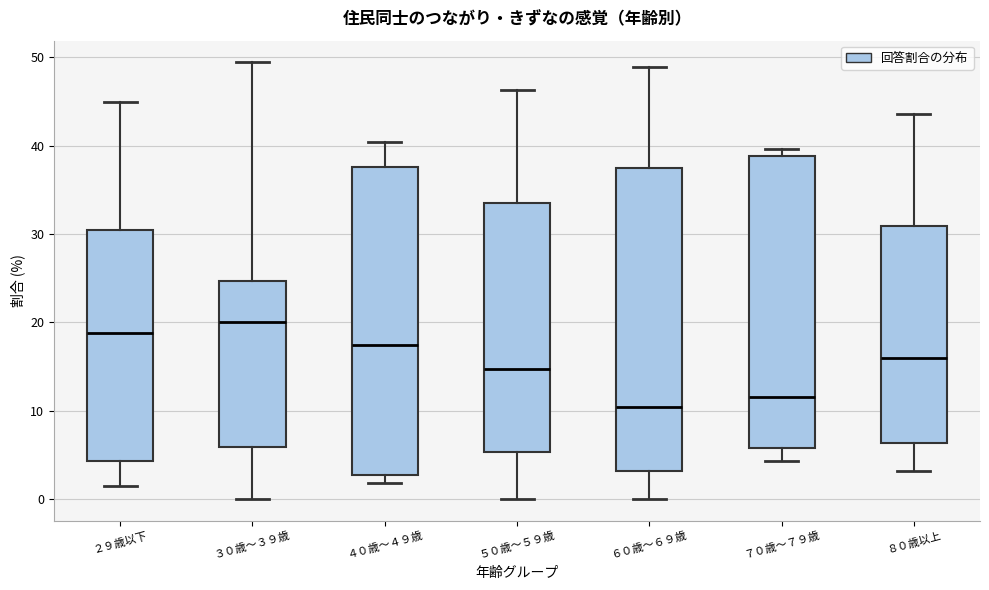

Reading left to right, transcribe this box plot: for each box, give where its median line is, the range the box spans, and where its two whiskers end, as read against the y-axis. The values are not printed on the chart, so give them approximately, as read against the axis.

２９歳以下: median 19, box 4 to 30, whiskers 1 to 45
３０歳～３９歳: median 20, box 6 to 25, whiskers 0 to 49
４０歳～４９歳: median 17, box 3 to 38, whiskers 2 to 40
５０歳～５９歳: median 15, box 5 to 34, whiskers 0 to 46
６０歳～６９歳: median 10, box 3 to 38, whiskers 0 to 49
７０歳～７９歳: median 12, box 6 to 39, whiskers 4 to 40
８０歳以上: median 16, box 6 to 31, whiskers 3 to 44